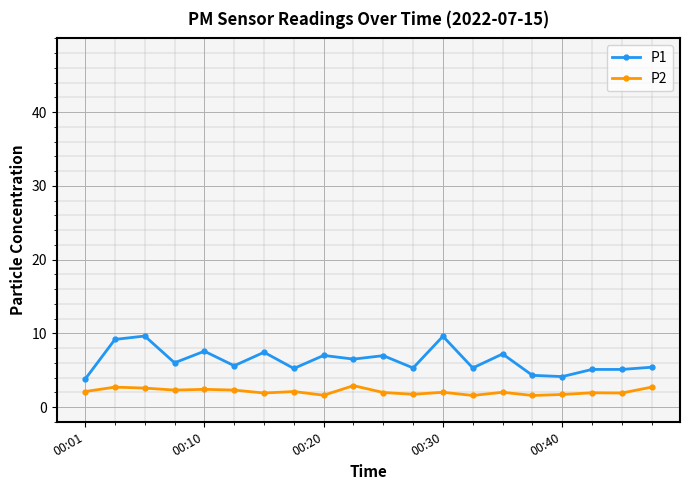

What is the highest value of the P2 series?

2.9